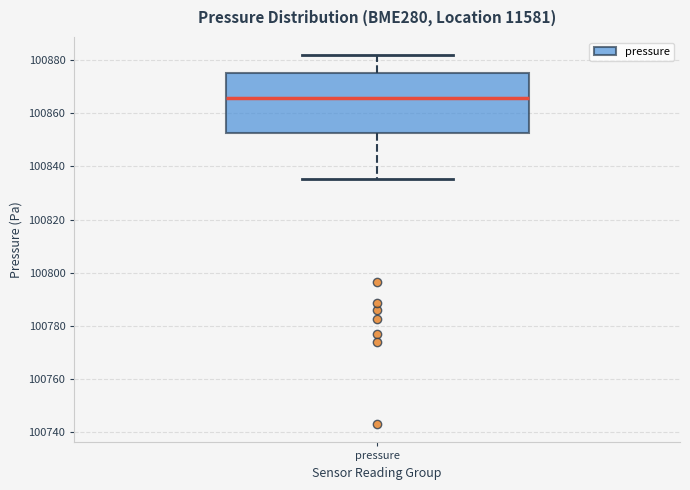

Where does the median line of the box for pressure sit on the y-axis? The values are not printed on the chart, so give them approximately, as read against the axis.

100866